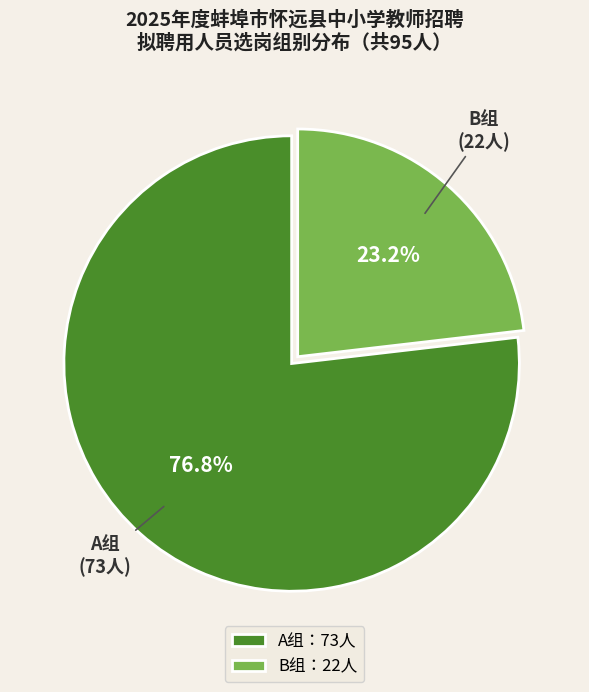

What is the smallest slice in the pie chart?

B组